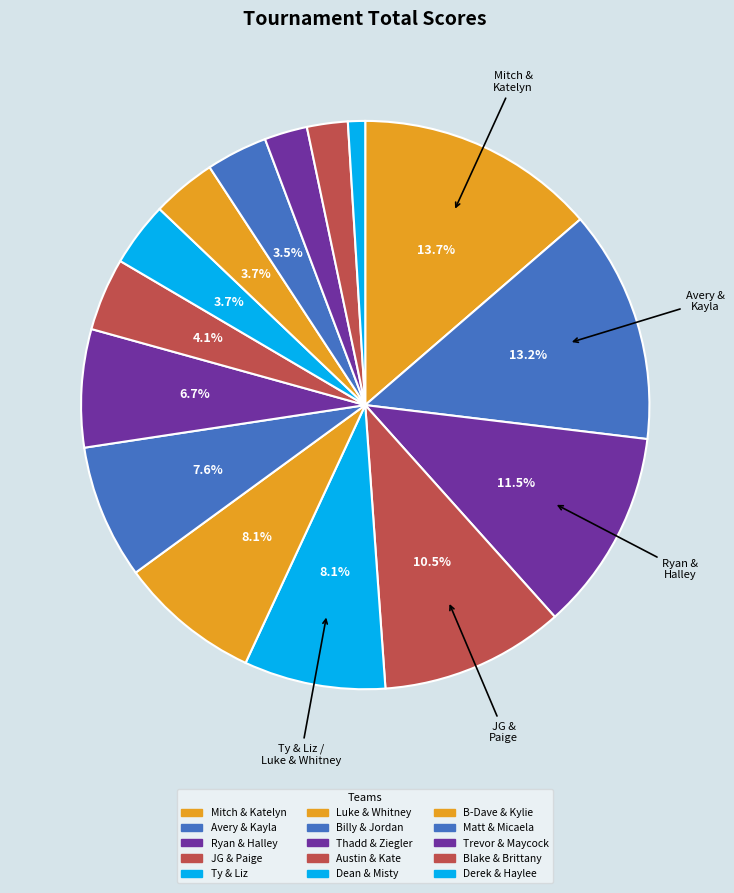

How many slices are in this pie chart?

15